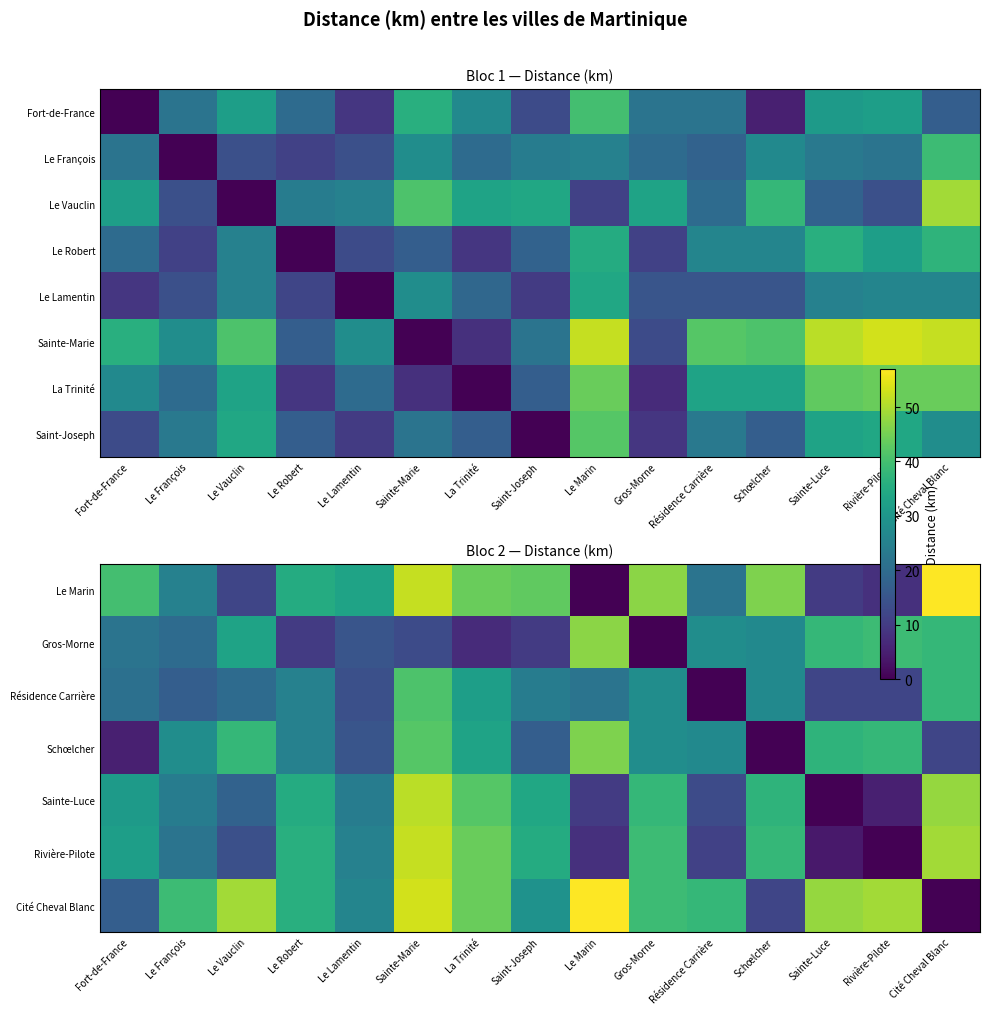

The Résidence Carrière series shows 22 at Le Marin. True or false?

True